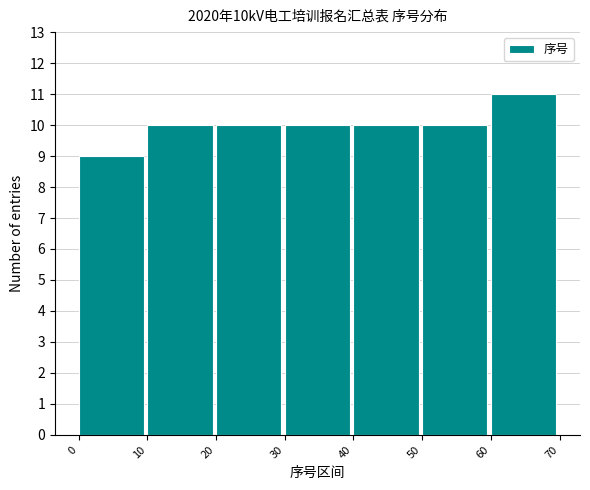

How tall is the bar that spans 10 to 20 on the x-axis? The values are not printed on the chart, so give them approximately, as read against the axis.

10